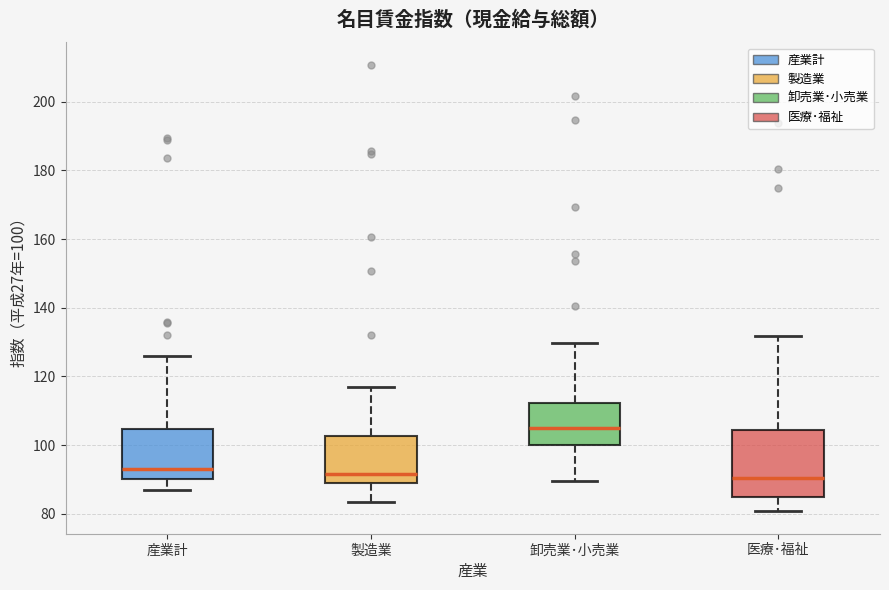

Reading left to right, transcribe this box plot: for each box, give where its median line is, the range the box spans, and where its two whiskers end, as read against the y-axis. The values are not printed on the chart, so give them approximately, as read against the axis.

産業計: median 92, box 90 to 104, whiskers 86 to 126
製造業: median 92, box 88 to 102, whiskers 84 to 116
卸売業･小売業: median 106, box 100 to 112, whiskers 90 to 130
医療･福祉: median 90, box 84 to 104, whiskers 80 to 132